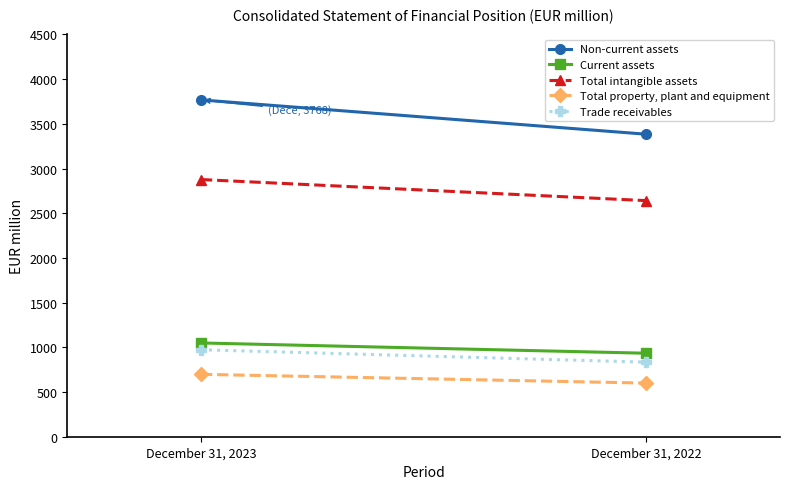

What is the difference between the maximum and minimum values in the Trade receivables series?

139